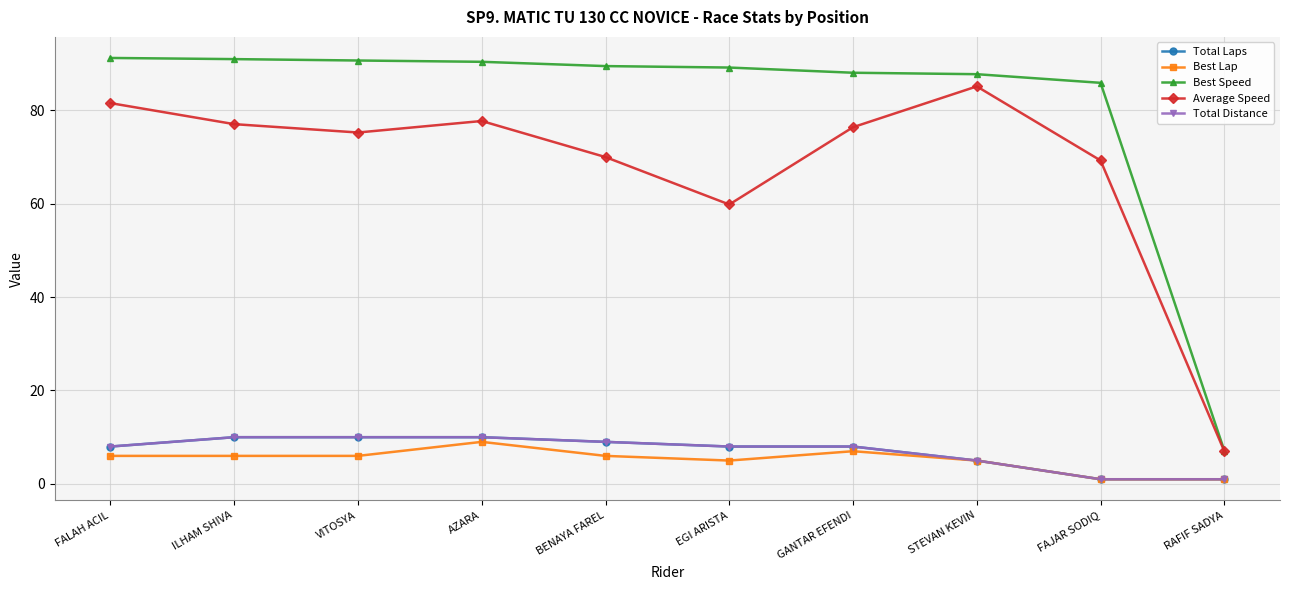

How many distinct data groups are displayed?

5